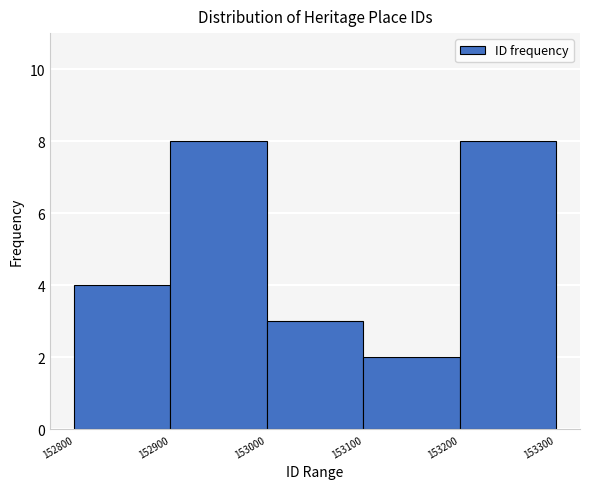

Reading left to right, transcribe this chart: for each bar, give the range it covers on the x-axis and its height. The values are not printed on the chart, so give them approximately, as read against the axis.

152800 to 152900: 4
152900 to 153000: 8
153000 to 153100: 3
153100 to 153200: 2
153200 to 153300: 8